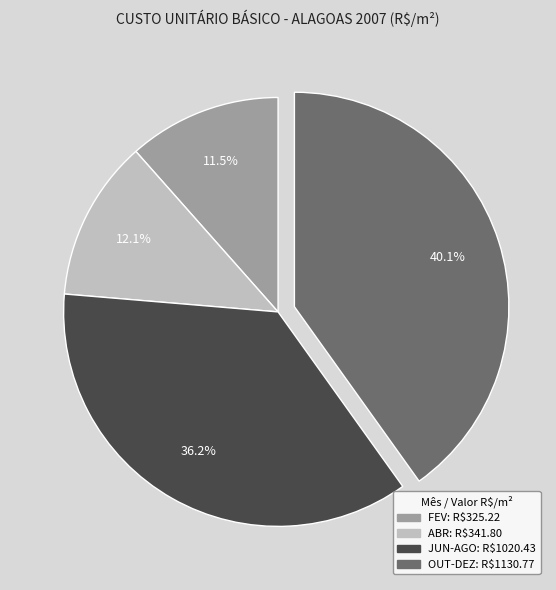

Does any single category account for the majority?

No